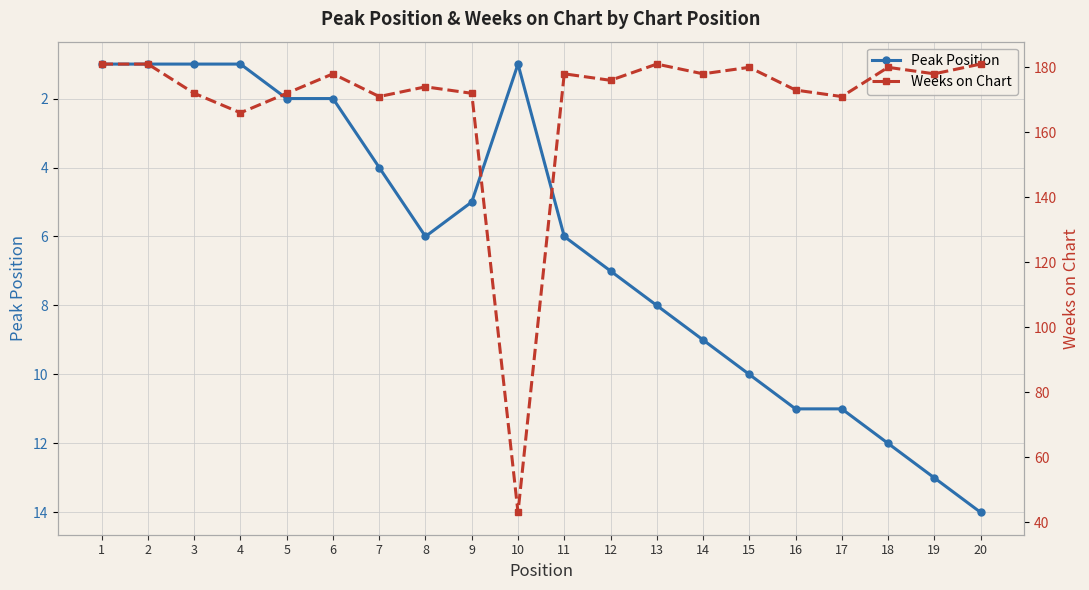

Reading right to left, extract all data points from this chart.

Peak Position: 14	13	12	11	11	10	9	8	7	6	1	5	6	4	2	2	1	1	1	1
Weeks on Chart: 181	178	180	171	173	180	178	181	176	178	43	172	174	171	178	172	166	172	181	181